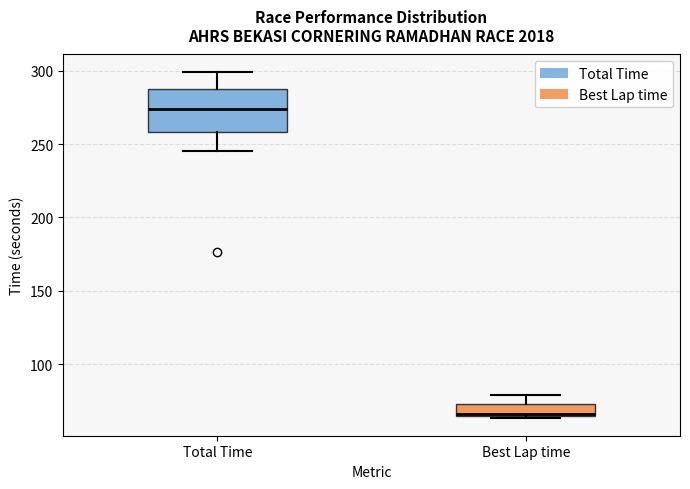

Where is the upper edge of the box for Best Lap time on the y-axis? The values are not printed on the chart, so give them approximately, as read against the axis.

75